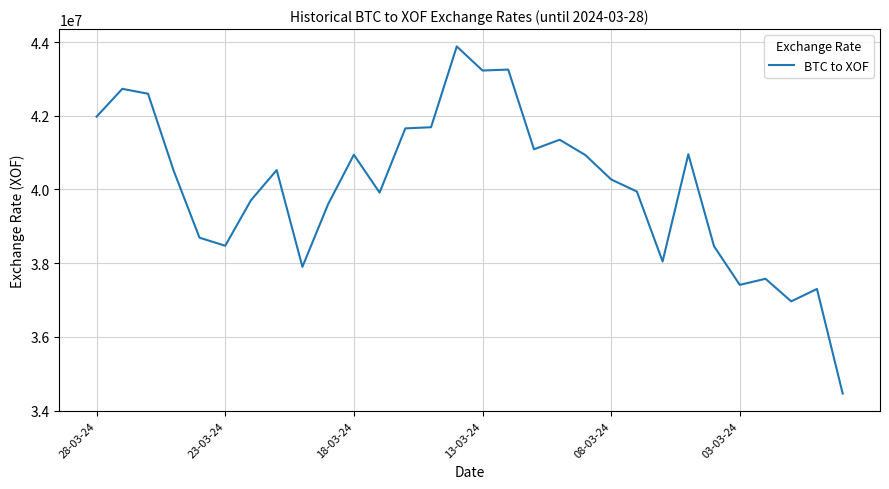

What is the average value?

40067667